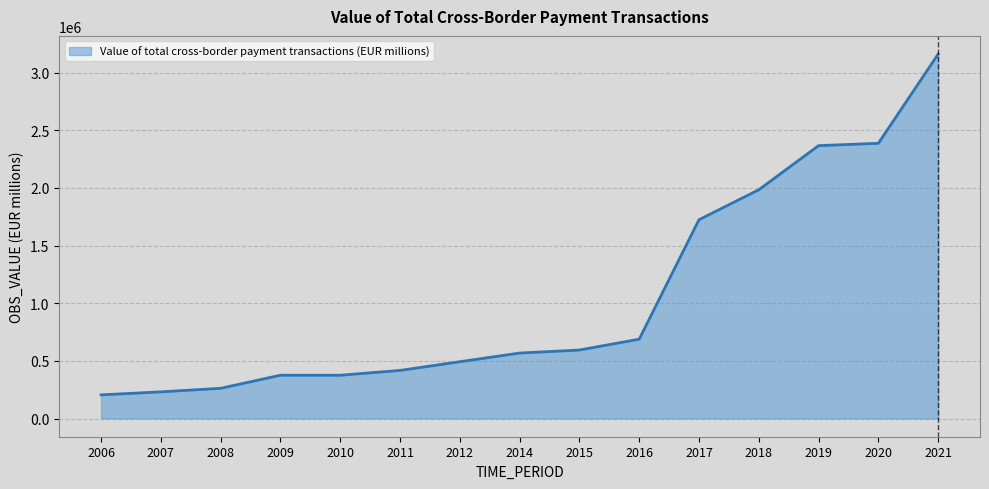

What is the difference between the values at 2014 and 2007?

336277.7